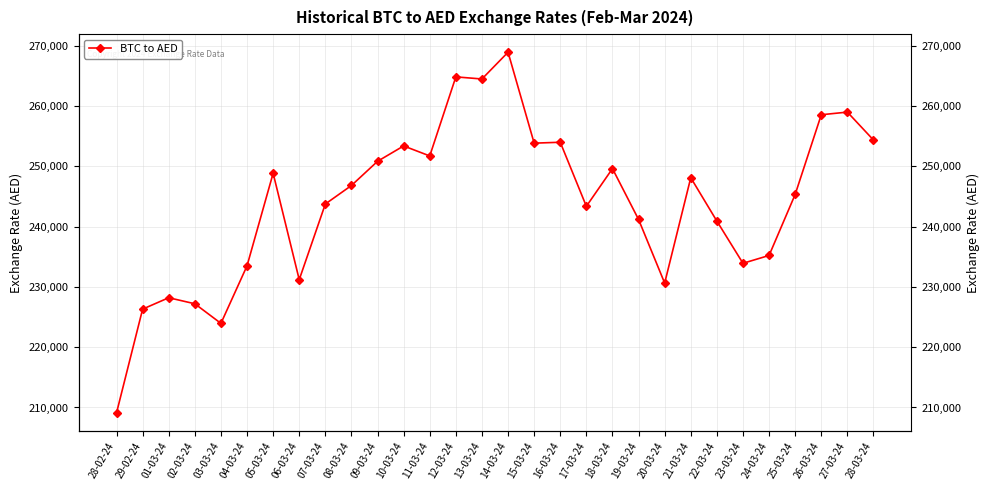

Is it true that the value at 14-03-24 is 268910?

True